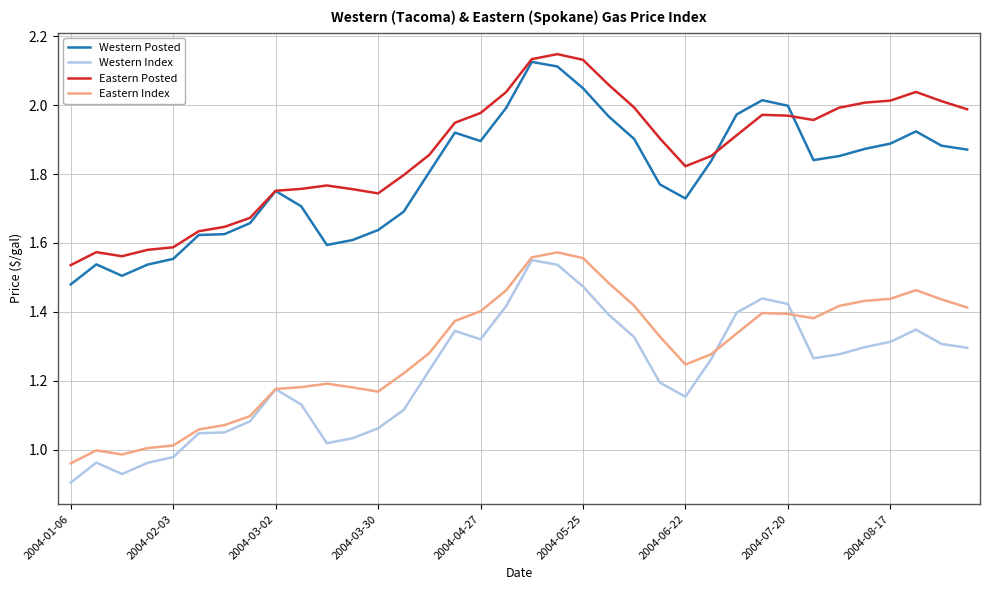

True or false: Western Index and Eastern Posted intersect in this chart.

False